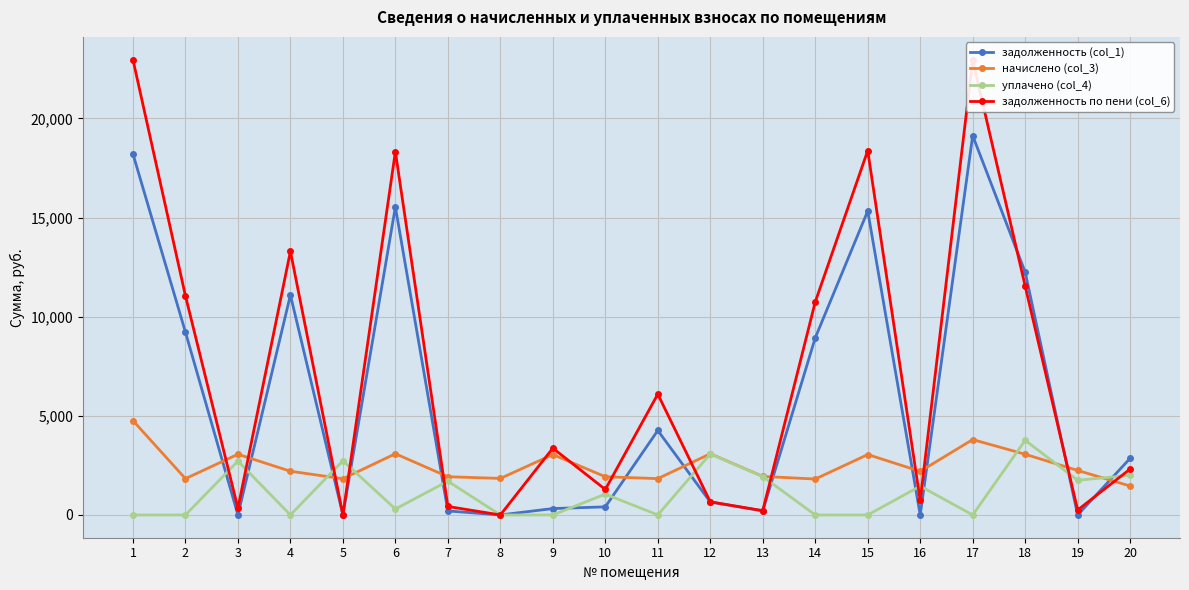

Which series changed the most between 12 and 14?

задолженность по пени (col_6)